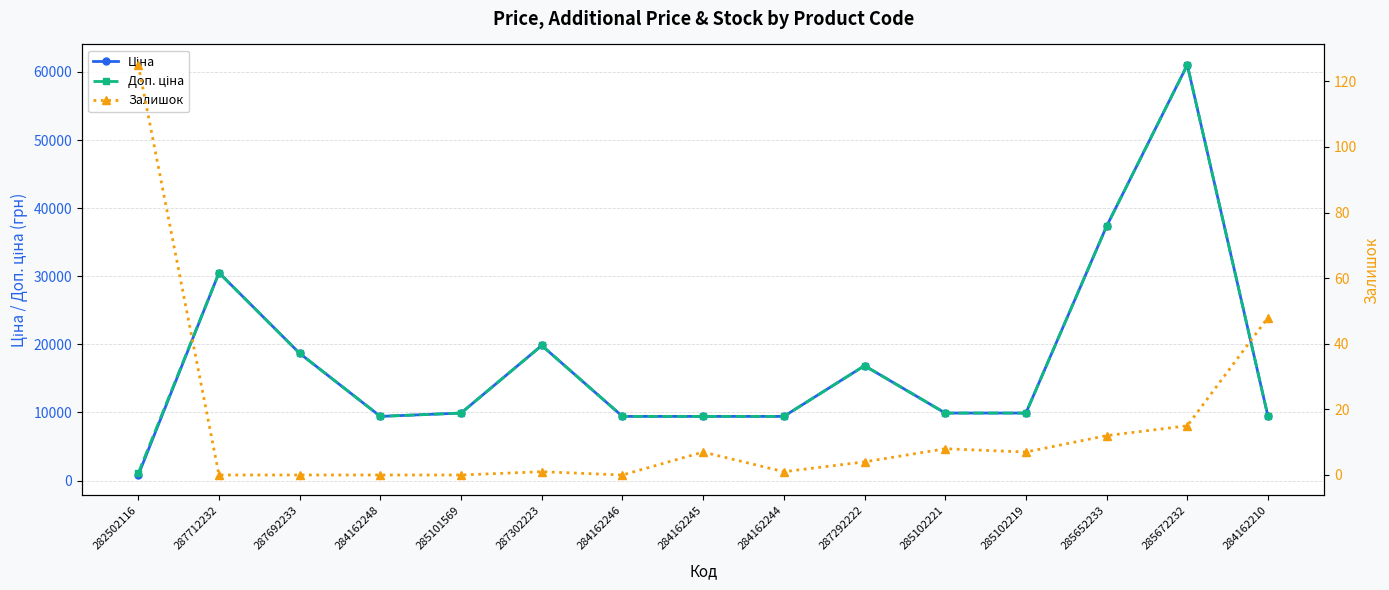

What position from the right is 284162248?

12